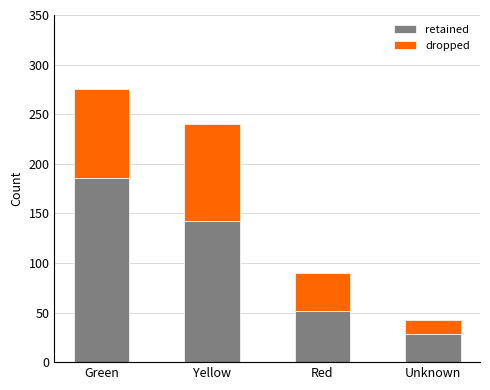

Reading left to right, list the values for the retained series.

Green=186	Yellow=142	Red=52	Unknown=28